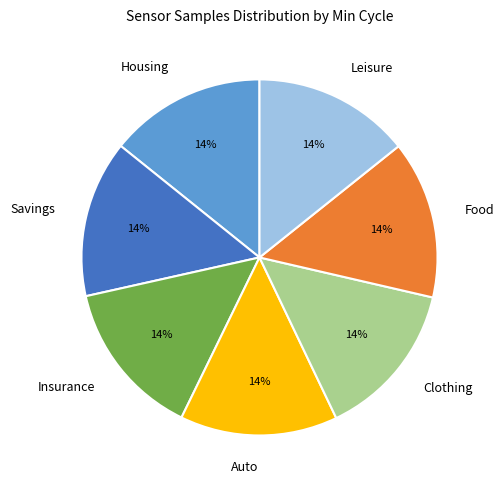

Does Auto represent more than half of the total?

No